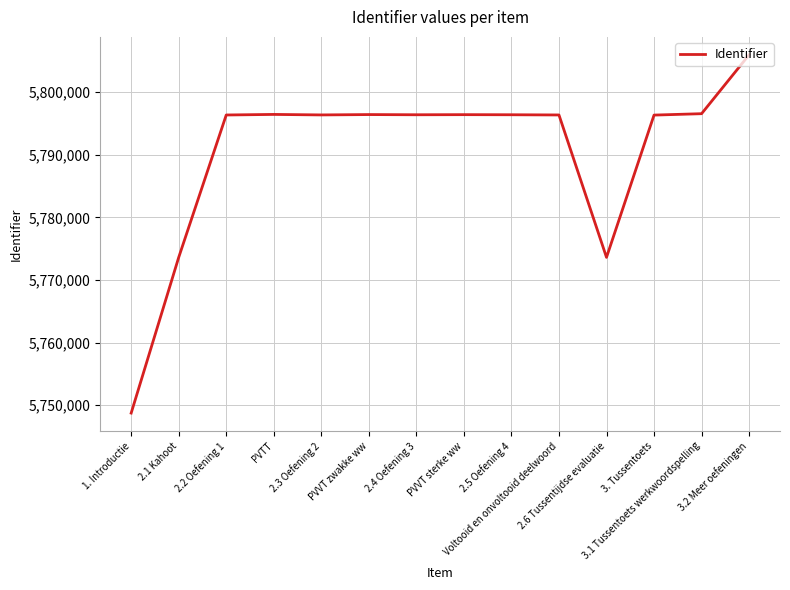

What position from the left is PVVT sterke ww?

8